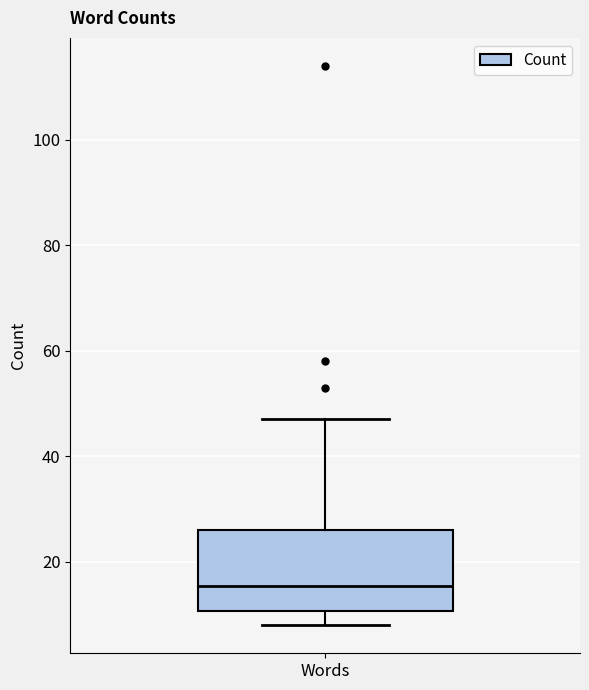

Read this box plot against the y-axis: the position of the median line, the range covered by the box, and the ends of both whiskers. The values are not printed on the chart, so give them approximately, as read against the axis.

median 16, box 10 to 26, whiskers 8 to 48